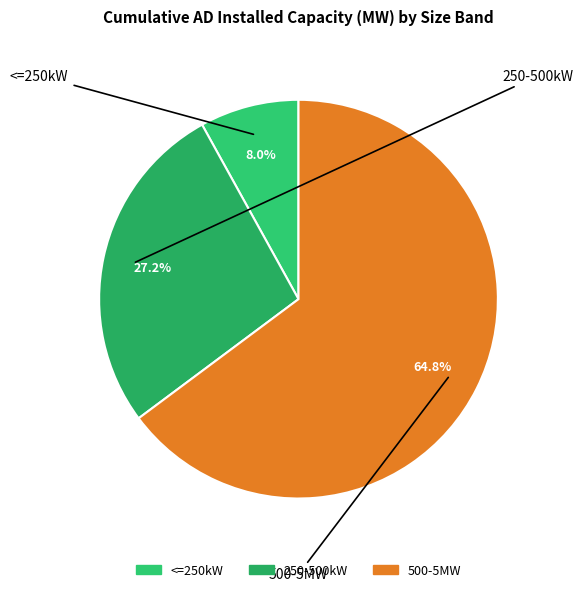

Which slice is the smallest?

<=250kW